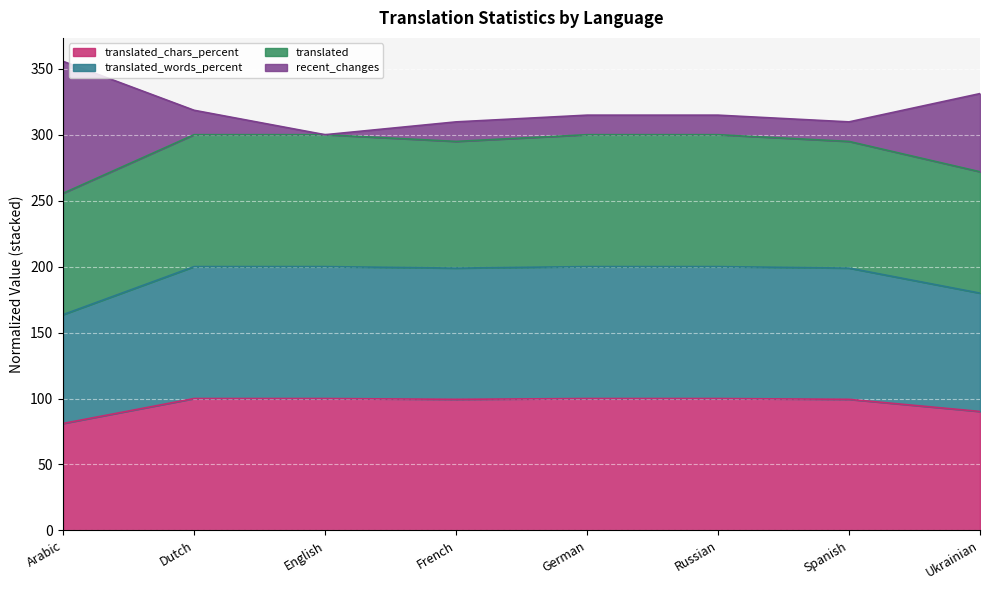

What is the total value across all series at Ukrainian?

331.2